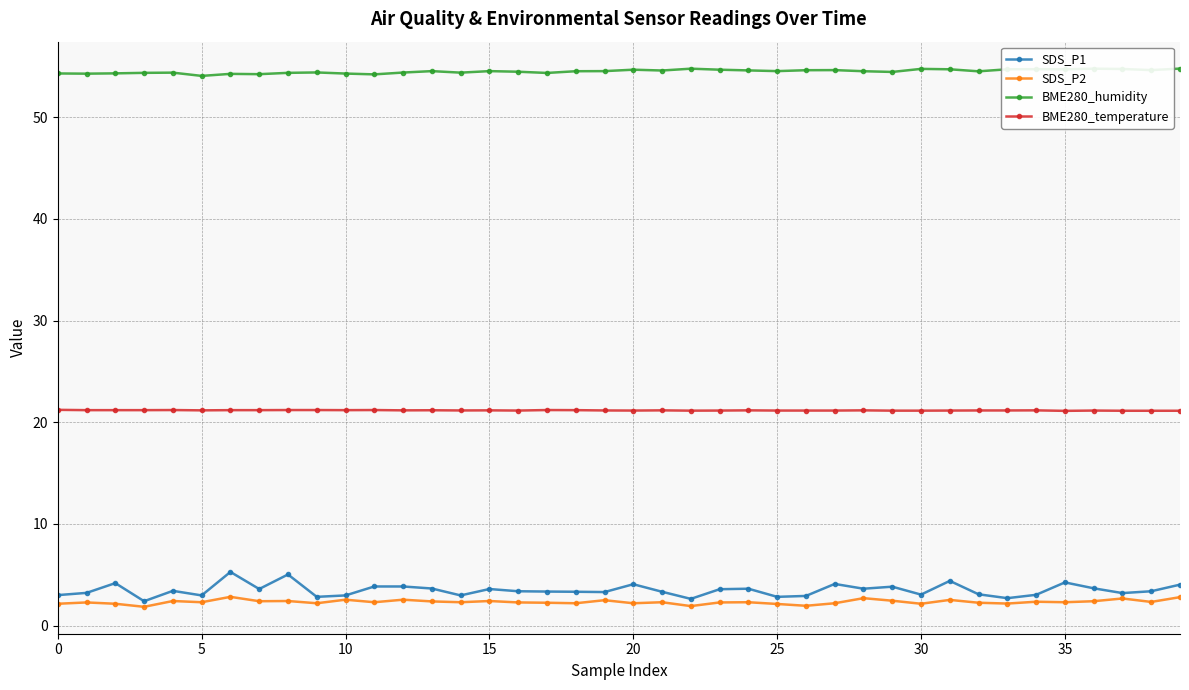

What is the smallest value displayed?

1.9